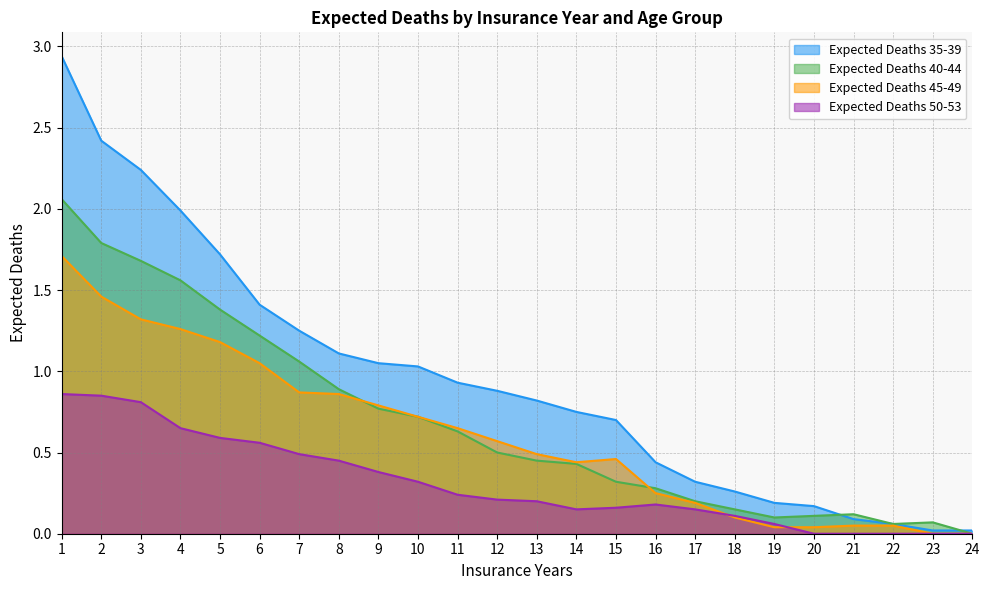

True or false: Expected Deaths 45-49 has a value of 1.2 at 9.

False